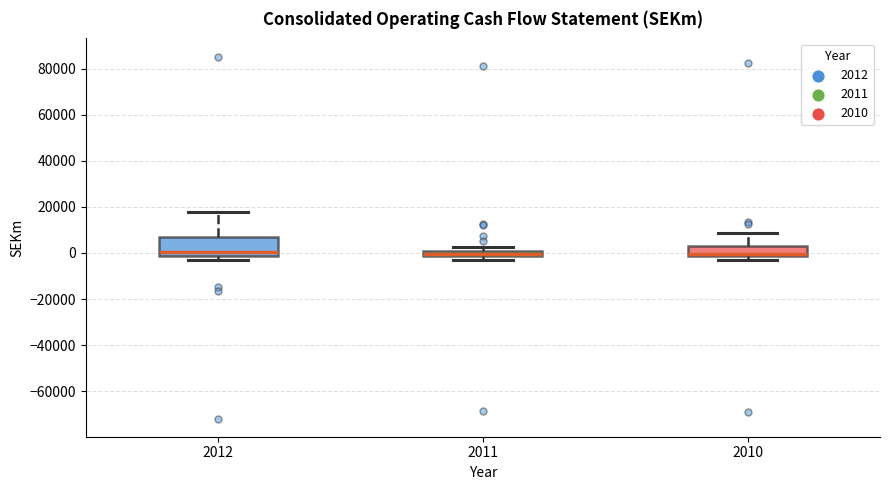

Where does the median line of the box at x = 2011 sit on the y-axis? The values are not printed on the chart, so give them approximately, as read against the axis.

0